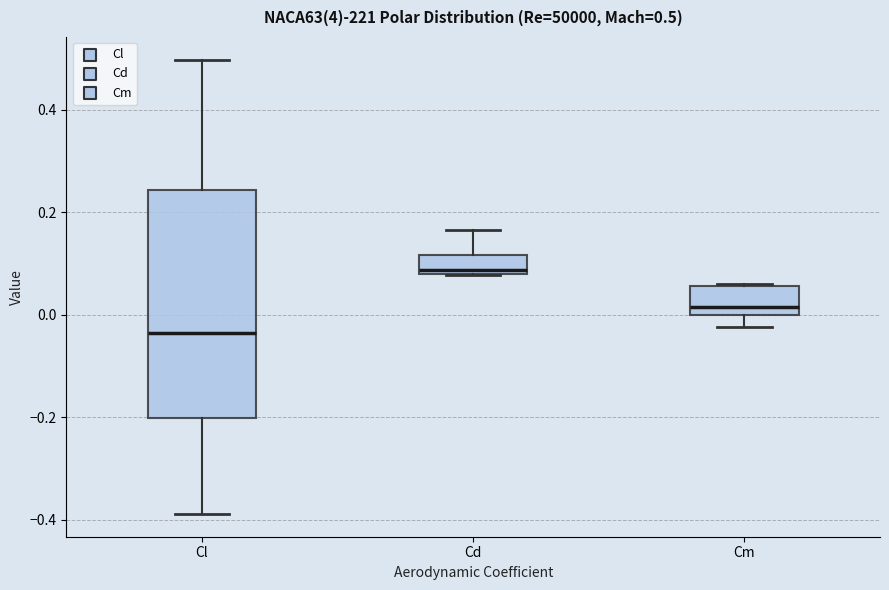

Which box is the tallest, from its lower edge to its upper edge?

Cl